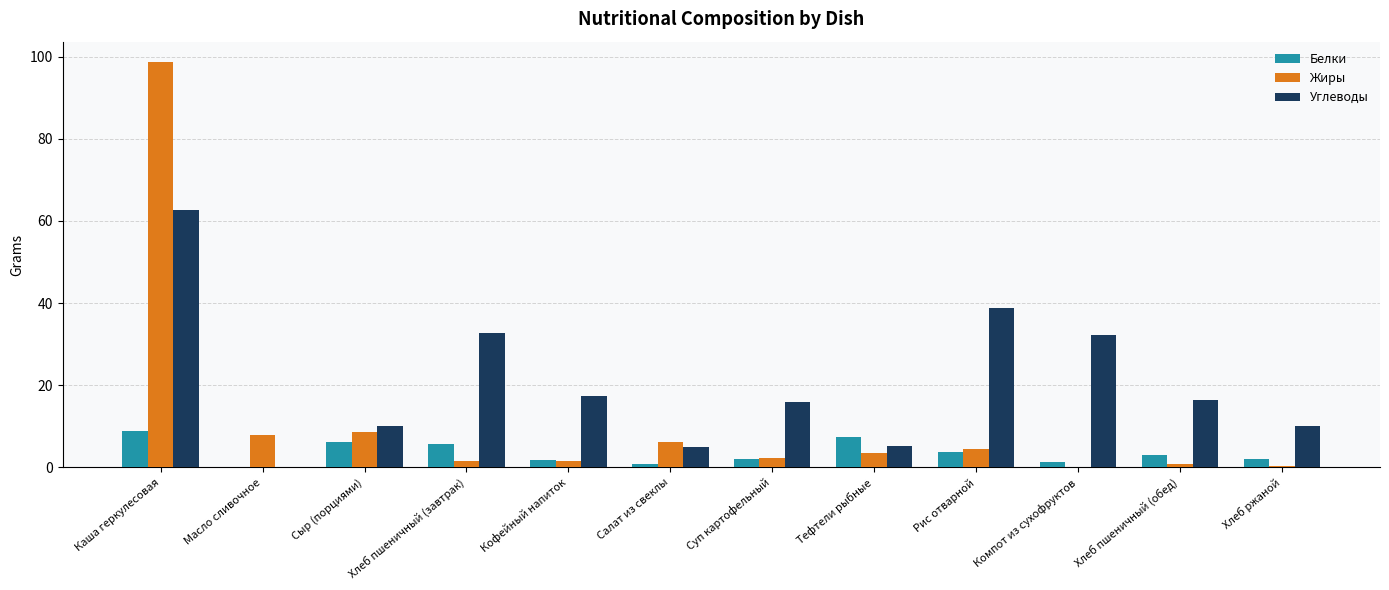

At which category is the sum across all series the highest?

Каша геркулесовая